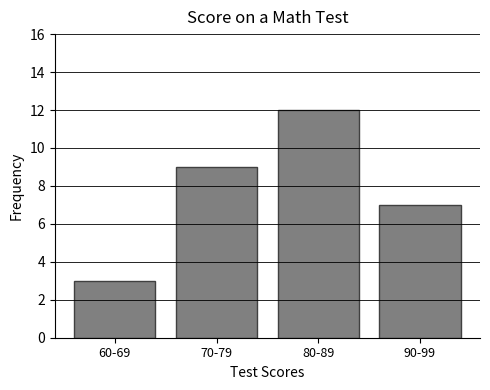

Reading left to right, extract all data points from this chart.

3	9	12	7